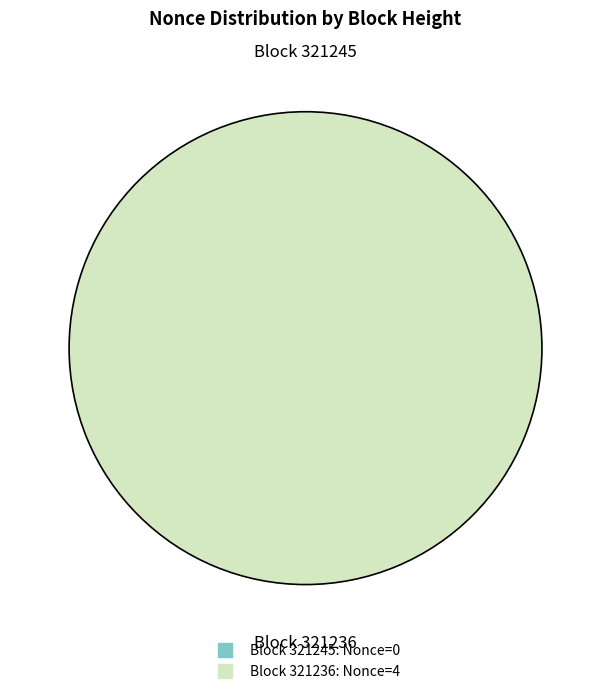

To the nearest percent, what is the difference between the largest and smallest slice percentages?

100%